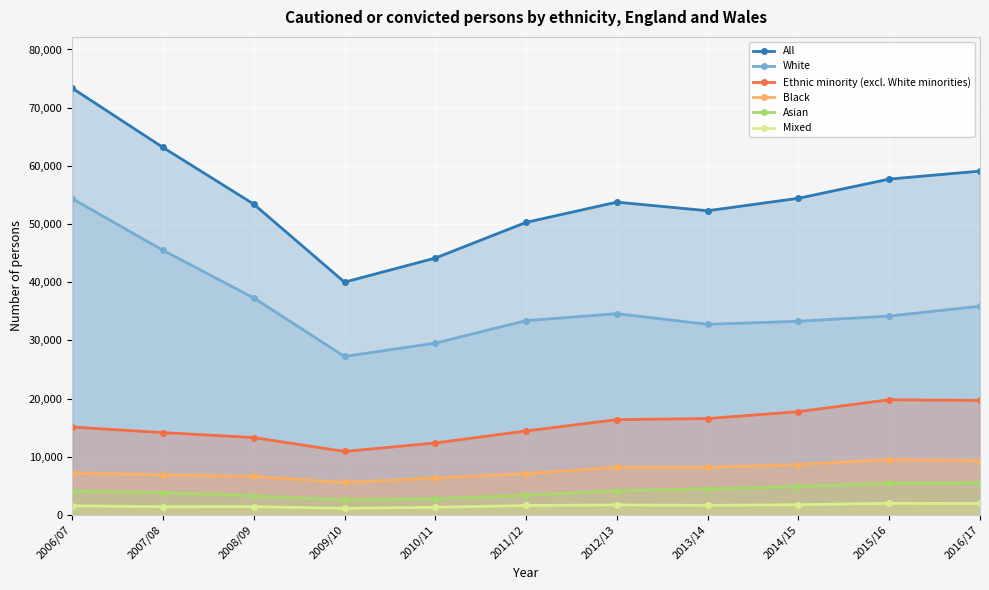

Which category has the lowest value in the All series?

2009/10